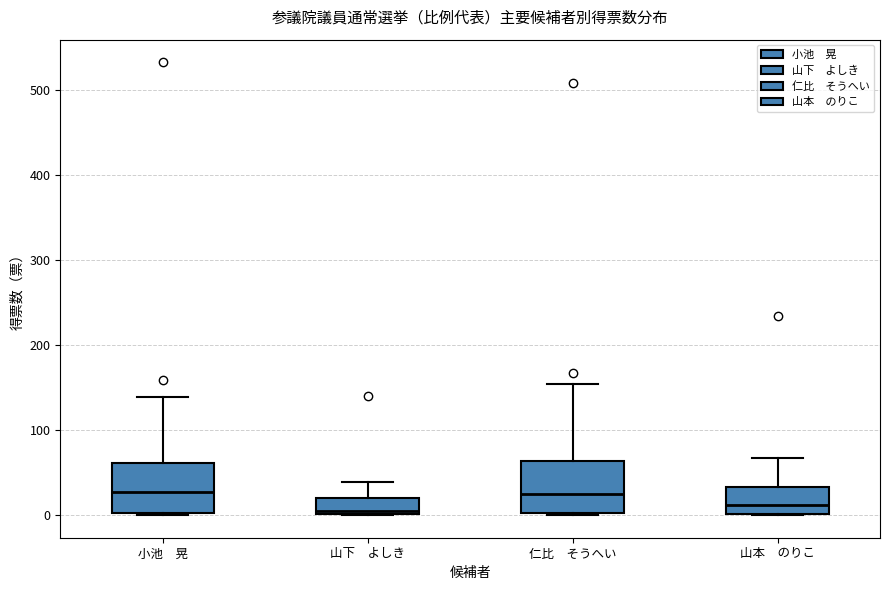

Reading left to right, transcribe this box plot: for each box, give where its median line is, the range the box spans, and where its two whiskers end, as read against the y-axis. The values are not printed on the chart, so give them approximately, as read against the axis.

小池 晃: median 30, box 0 to 60, whiskers 0 to 140
山下 よしき: median 0 (just above the box's lower edge), box 0 to 20, whiskers 0 to 40
仁比 そうへい: median 30, box 0 to 60, whiskers 0 to 150
山本 のりこ: median 10, box 0 to 30, whiskers 0 to 70